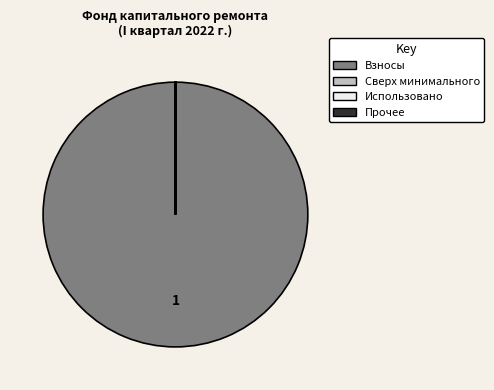

Is there a majority slice in this chart?

Yes